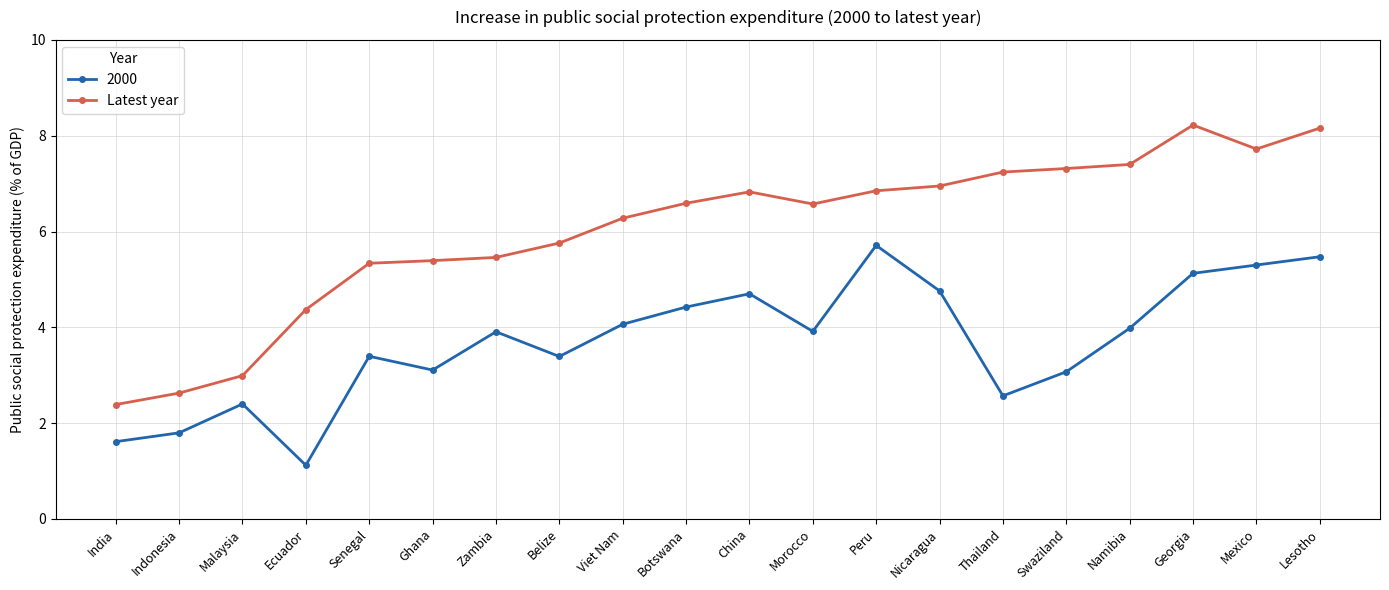

What is the highest value of the 2000 series?

5.7